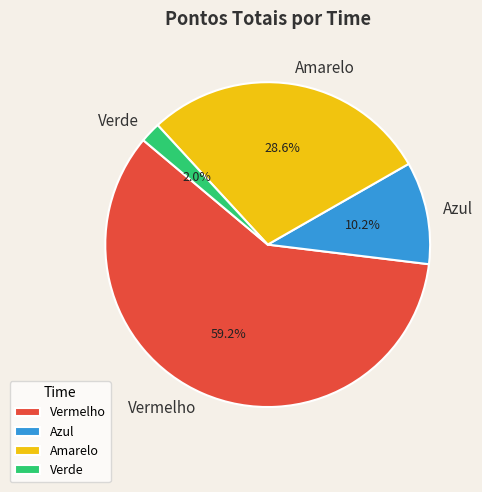

Is it true that Verde is 2% of the pie?

True